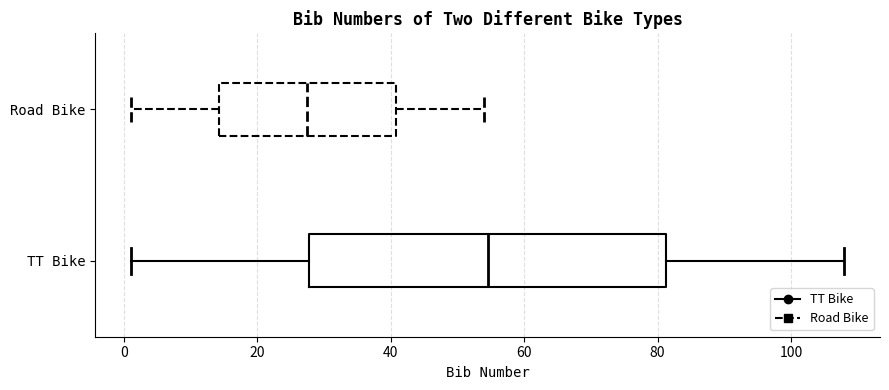

Which box has the furthest to the right median line?

TT Bike